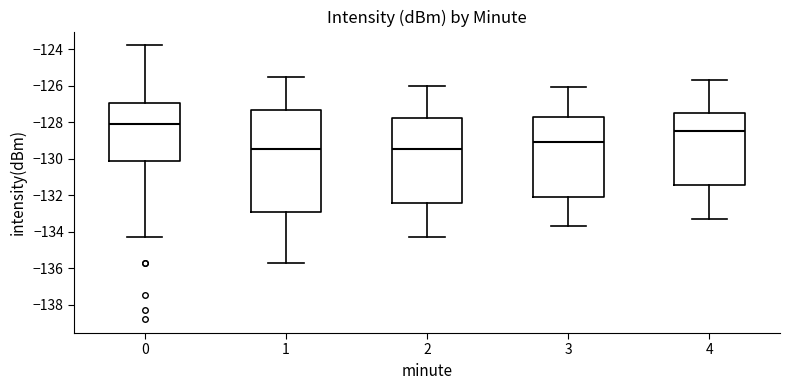

Where is the upper edge of the box at x = 4 on the y-axis? The values are not printed on the chart, so give them approximately, as read against the axis.

-127.6